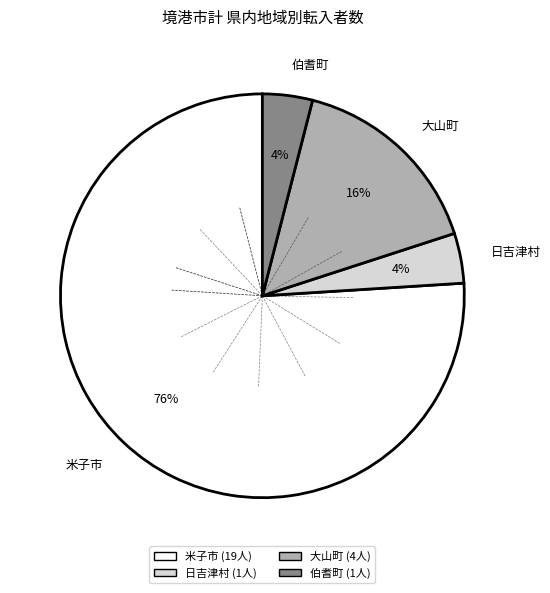

How many segments does this pie chart have?

4